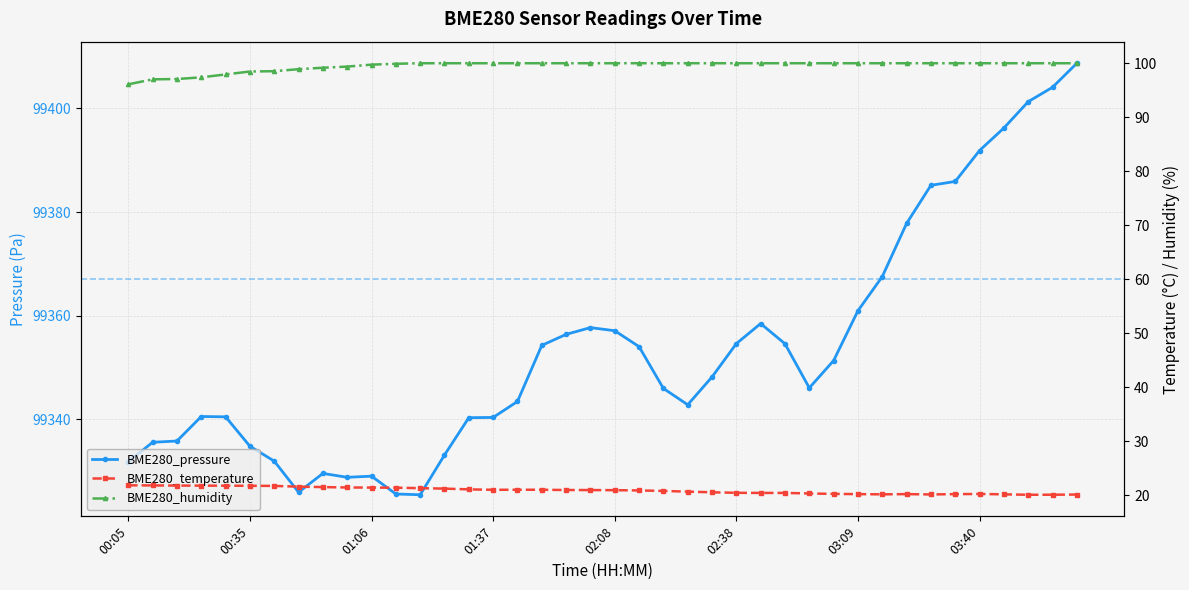

At 31, list the series in order from smallest to largest.

BME280_temperature, BME280_humidity, BME280_pressure